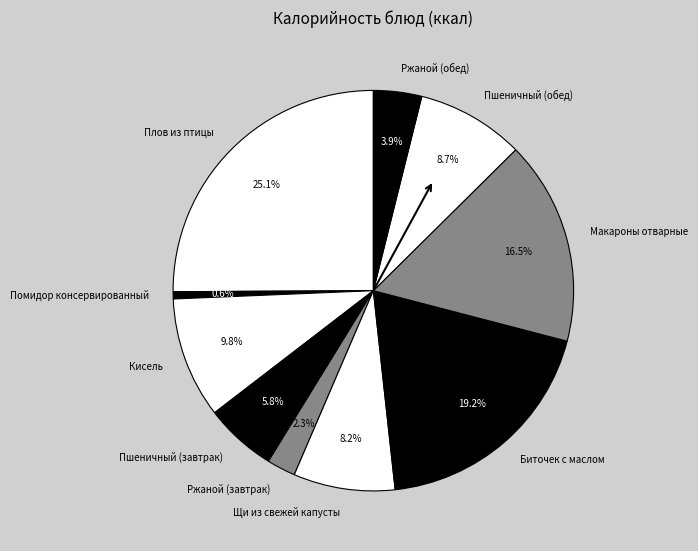

How many slices are in this pie chart?

10